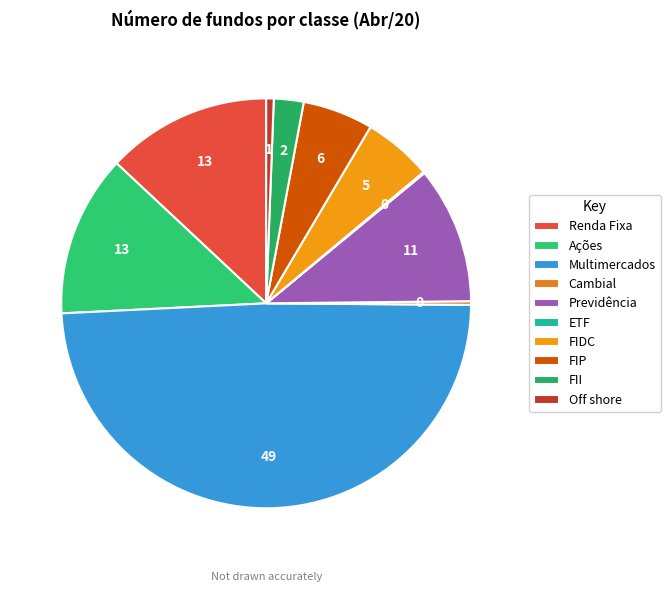

What percentage is the FIDC slice, to the nearest percent?

5%